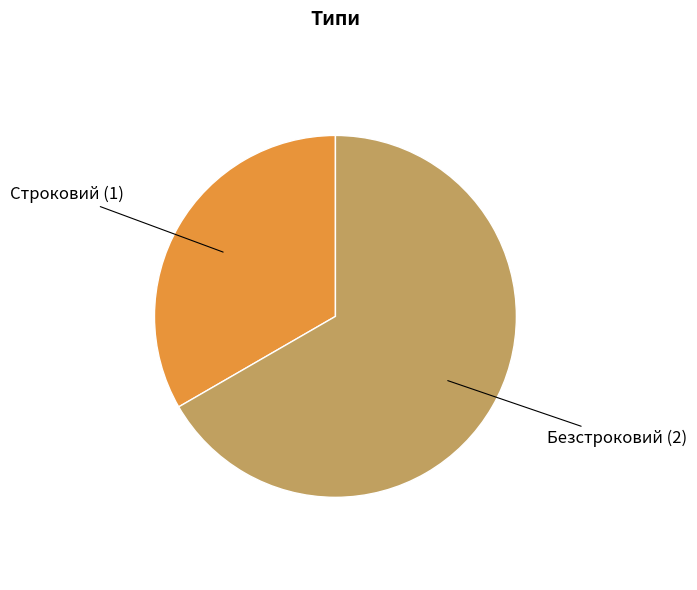

Is there a majority slice in this chart?

Yes